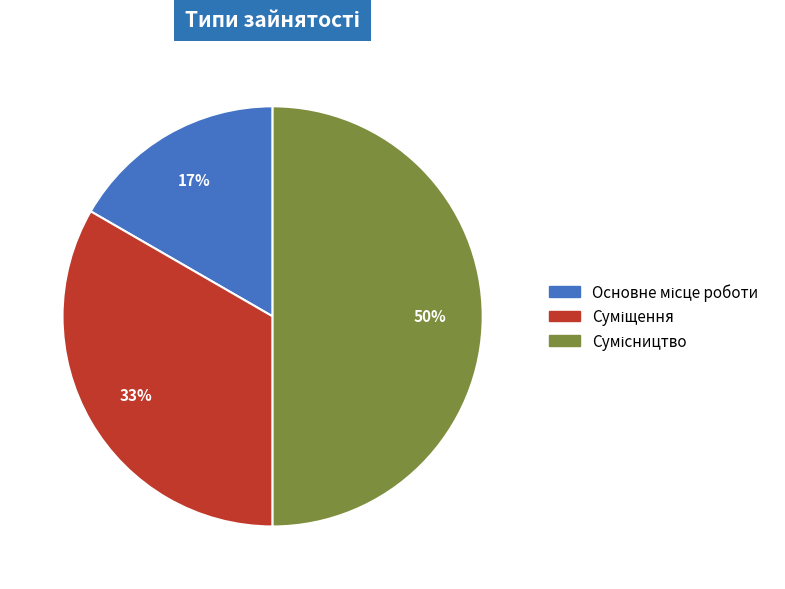

To the nearest percent, what is the average slice percentage?

33%